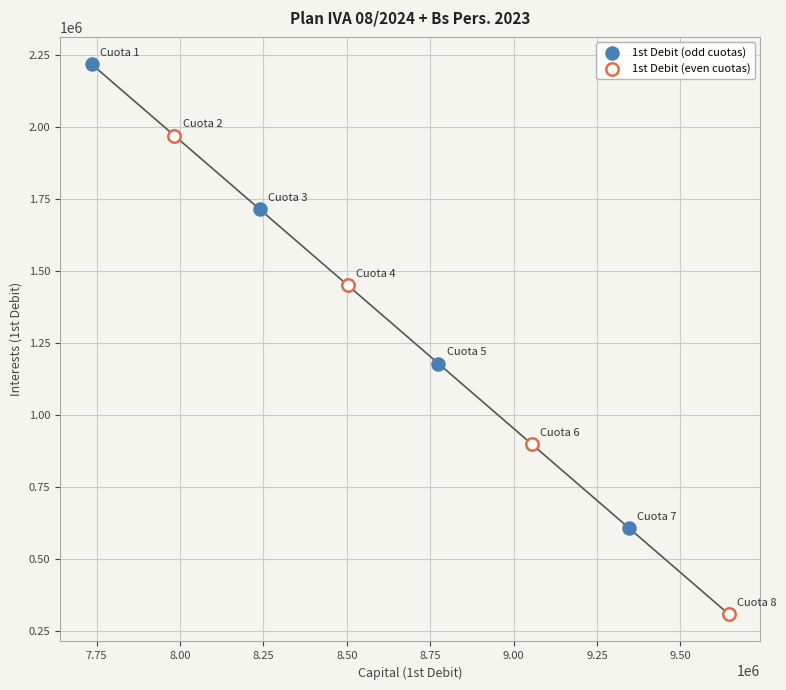

Which series contains the lowest Y value?

1st Debit (even cuotas)